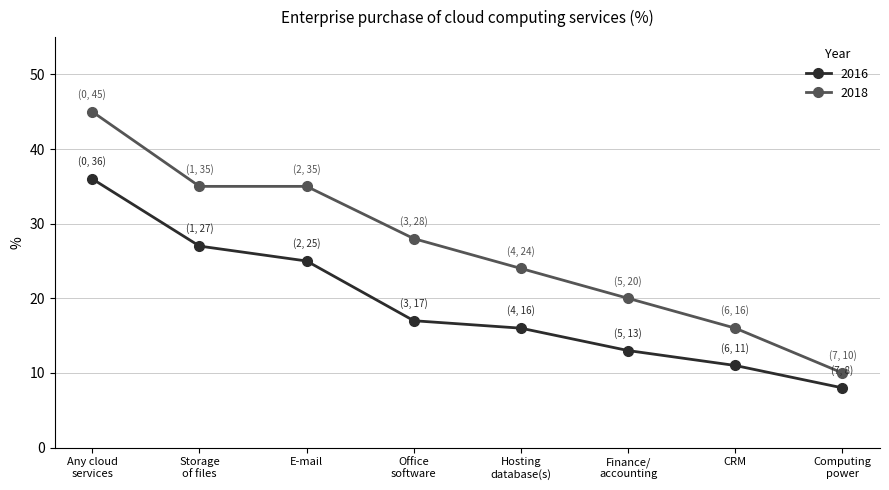

Reading left to right, extract all data points from this chart.

2016: 36	27	25	17	16	13	11	8
2018: 45	35	35	28	24	20	16	10